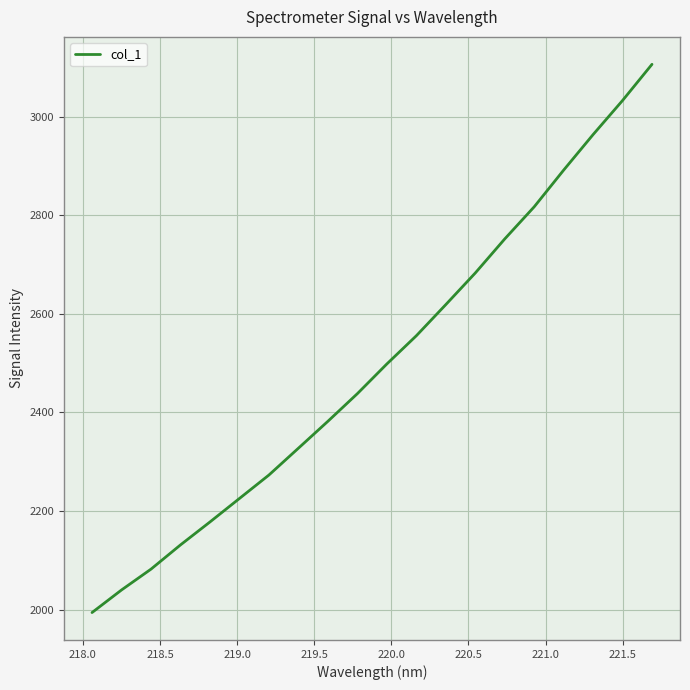

How many lines are shown in the chart?

1